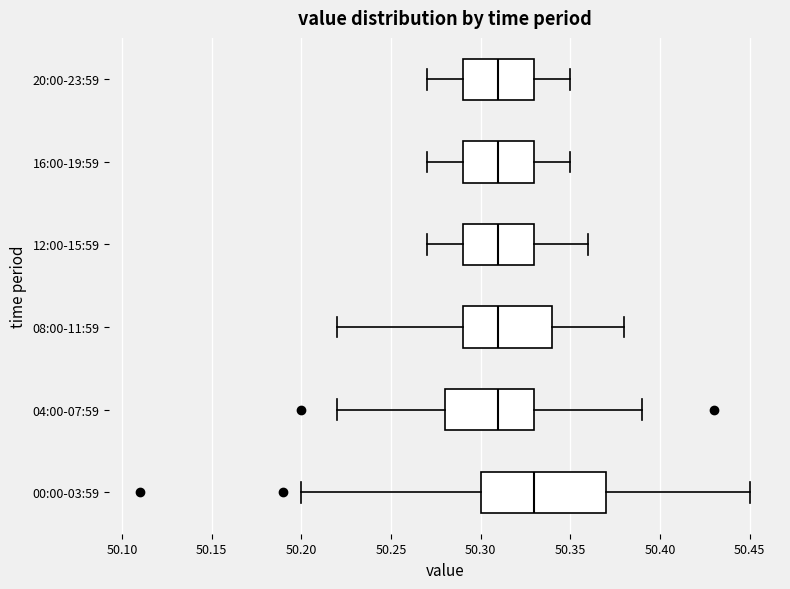

Comparing the boxes themselves (not the whiskers), which one is the widest?

00:00-03:59